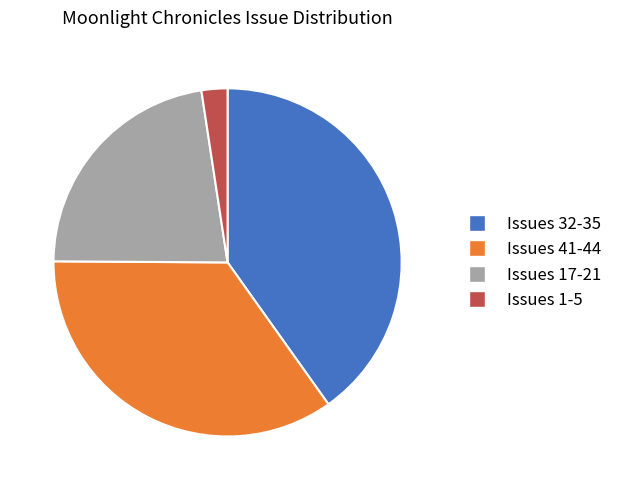

Is it true that Issues 32-35 is 40% of the pie?

True